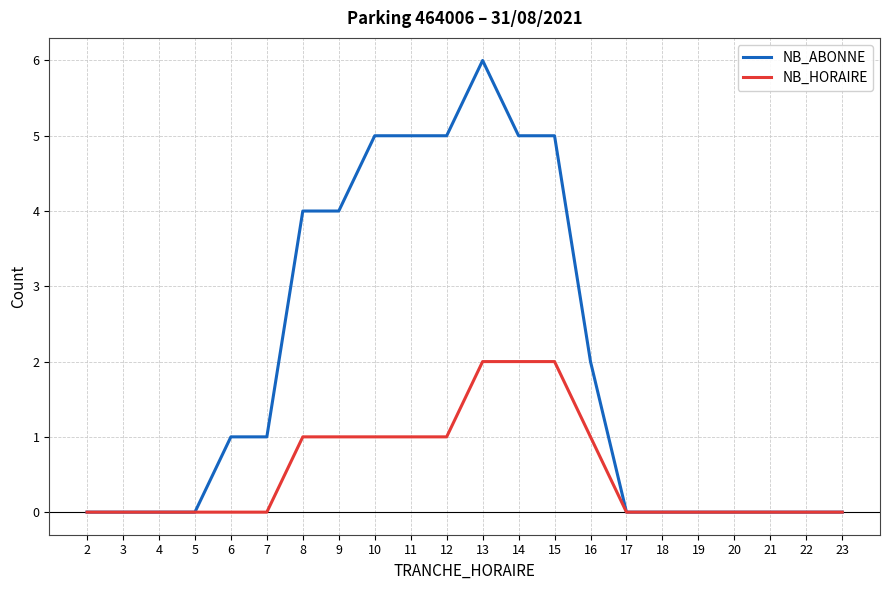

Which category has the highest value across all series?

13